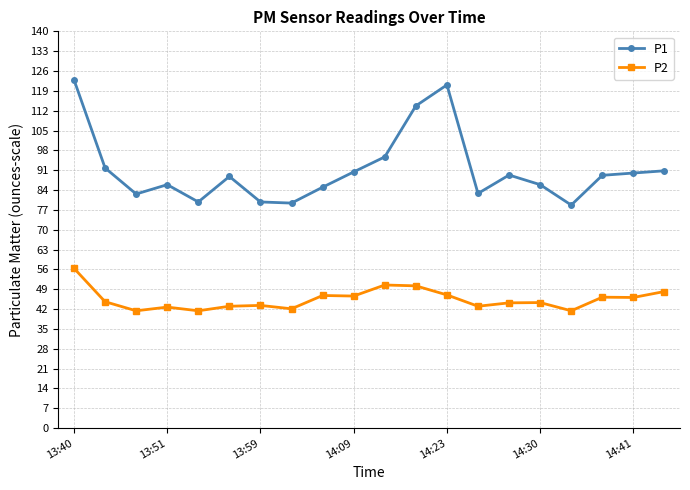

Which series has the widest spread of values?

P1